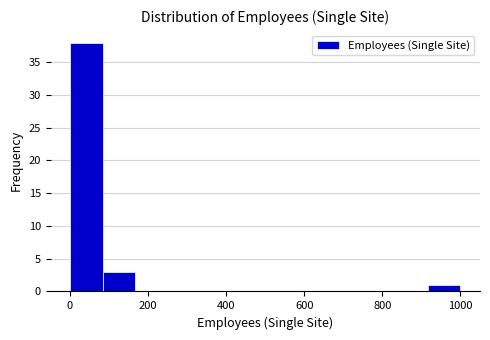

Reading left to right, list every bar in this chart as the range it spans on the x-axis followed by its height. Neither the bar edges nor the heights are printed on the chart, so give them approximately, as read against the axes.

0 to 80: 38
80 to 160: 3
160 to 260: 0
260 to 340: 0
340 to 420: 0
420 to 500: 0
500 to 580: 0
580 to 660: 0
660 to 760: 0
760 to 840: 0
840 to 920: 0
920 to 1000: 1